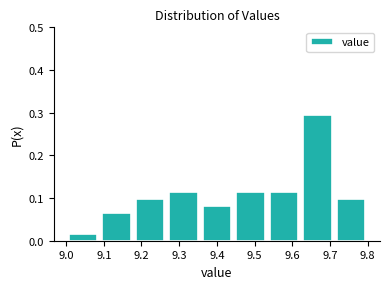

Reading left to right, transcribe this chart: for each bar, give the range it covers on the x-axis and its height. Neither the bar edges nor the heights are printed on the chart, so give them approximately, as read against the axes.

9.00 to 9.09: 0.02
9.09 to 9.18: 0.07
9.18 to 9.27: 0.10
9.27 to 9.36: 0.11
9.36 to 9.44: 0.08
9.44 to 9.53: 0.11
9.53 to 9.62: 0.11
9.62 to 9.71: 0.30
9.71 to 9.80: 0.10